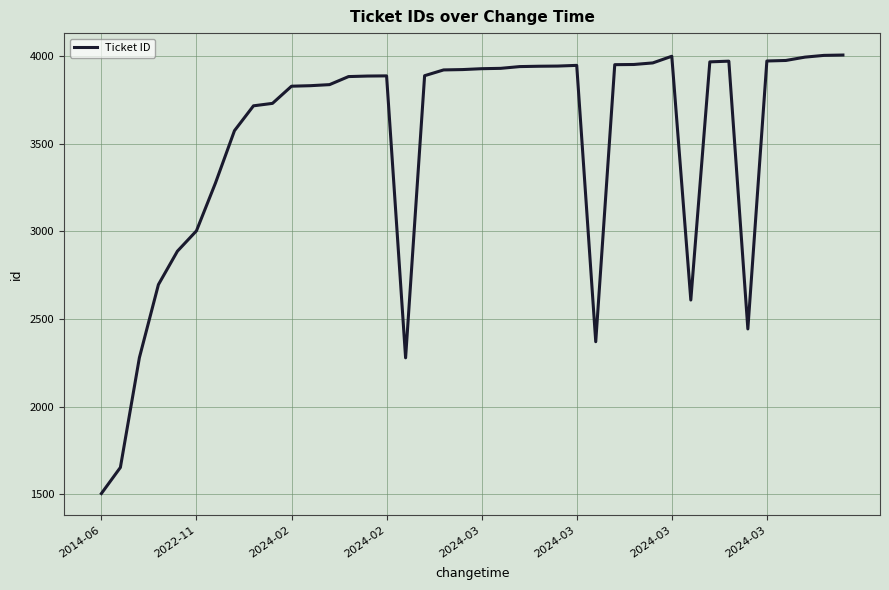

What is the maximum value shown in the chart?

4007